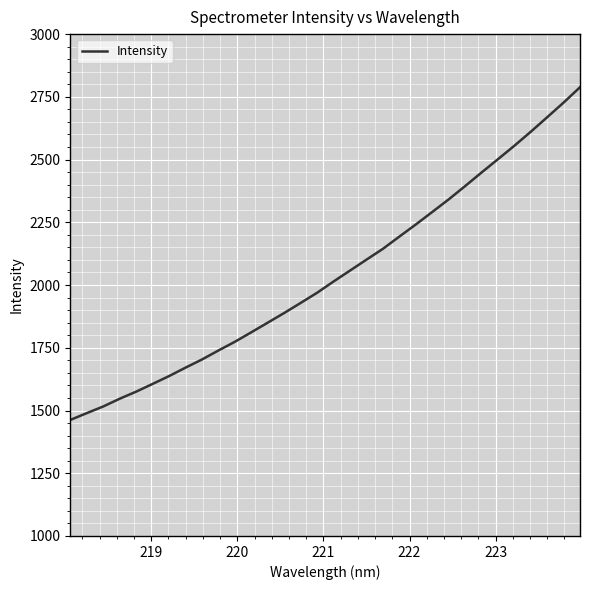

What is the greatest value displayed?

2788.3